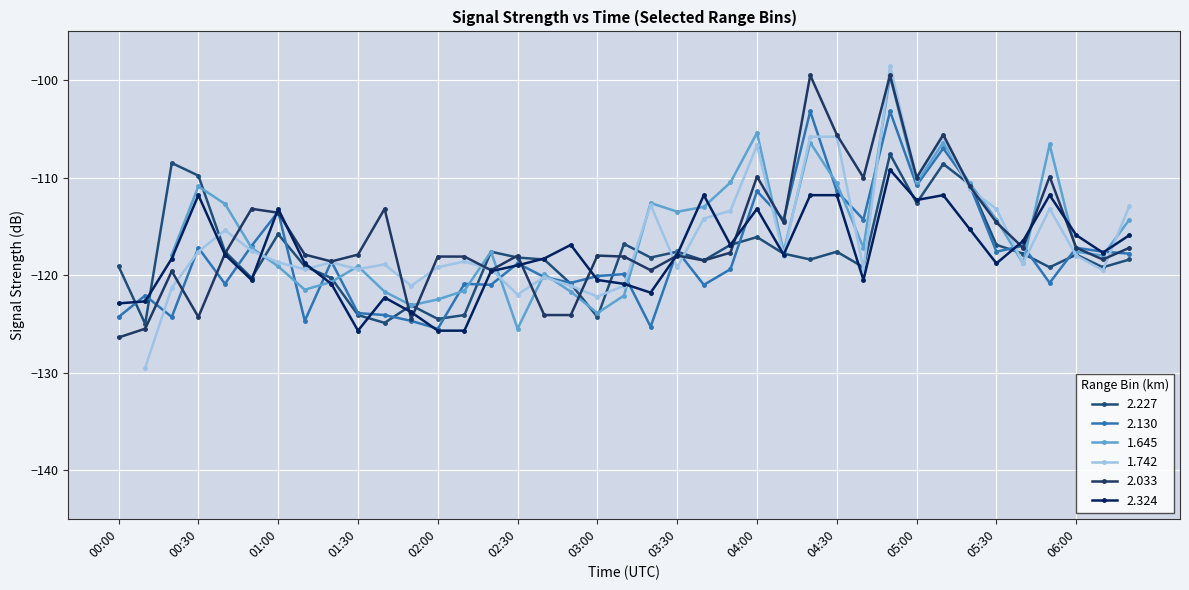

Is the value of 2.033 at 03:10 greater than the value of 2.130 at 02:40?

Yes